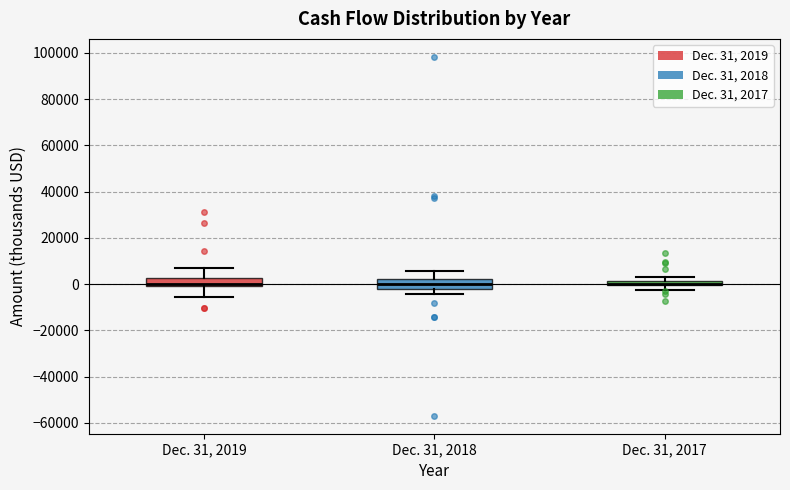

Where is the upper edge of the box for Dec. 31, 2018 on the y-axis? The values are not printed on the chart, so give them approximately, as read against the axis.

2000